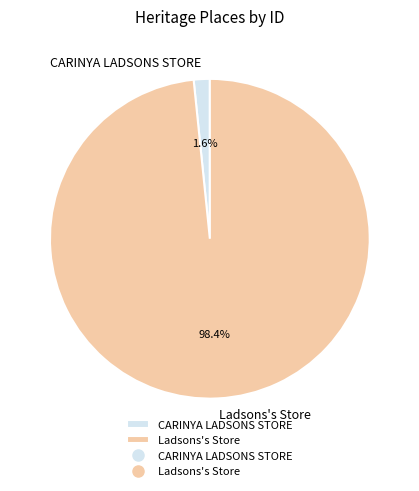

To the nearest percent, what is the average slice percentage?

50%